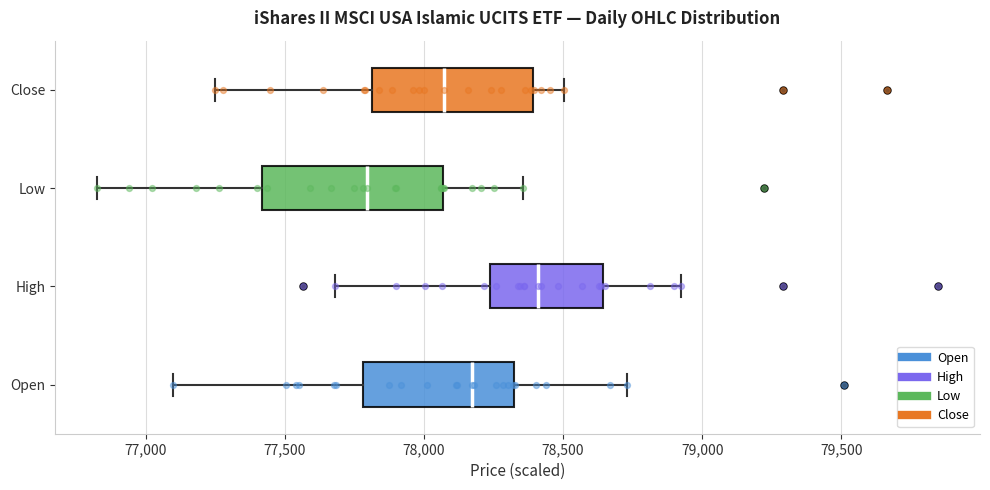

Where does the left whisker of the box for Low end on the x-axis? The values are not printed on the chart, so give them approximately, as read against the axis.

76850